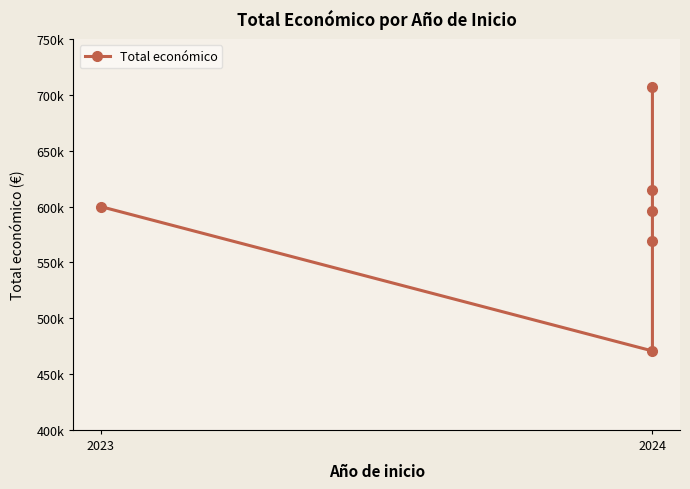

True or false: the data shows 614907 at 2024.

True